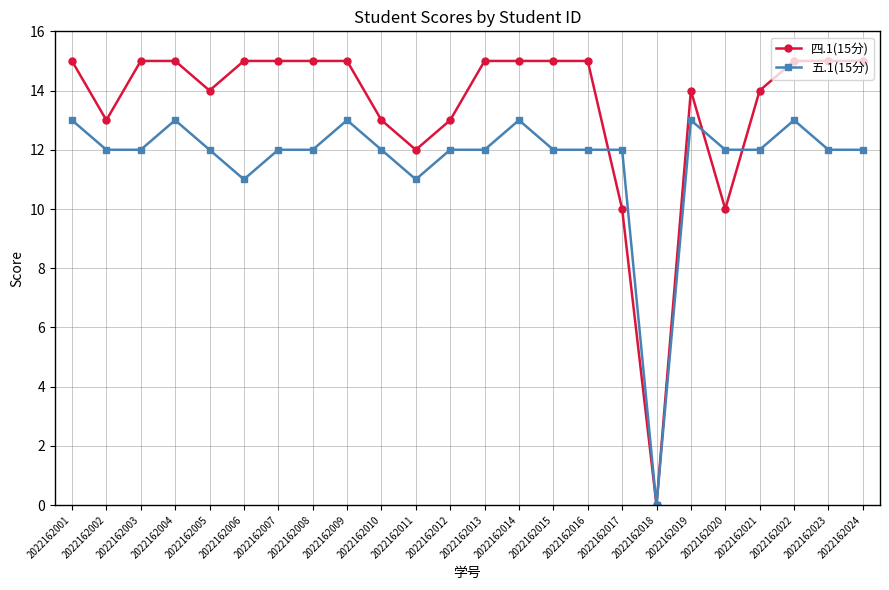

Rank the series by their average value, from highest to lowest.

四.1(15分), 五.1(15分)